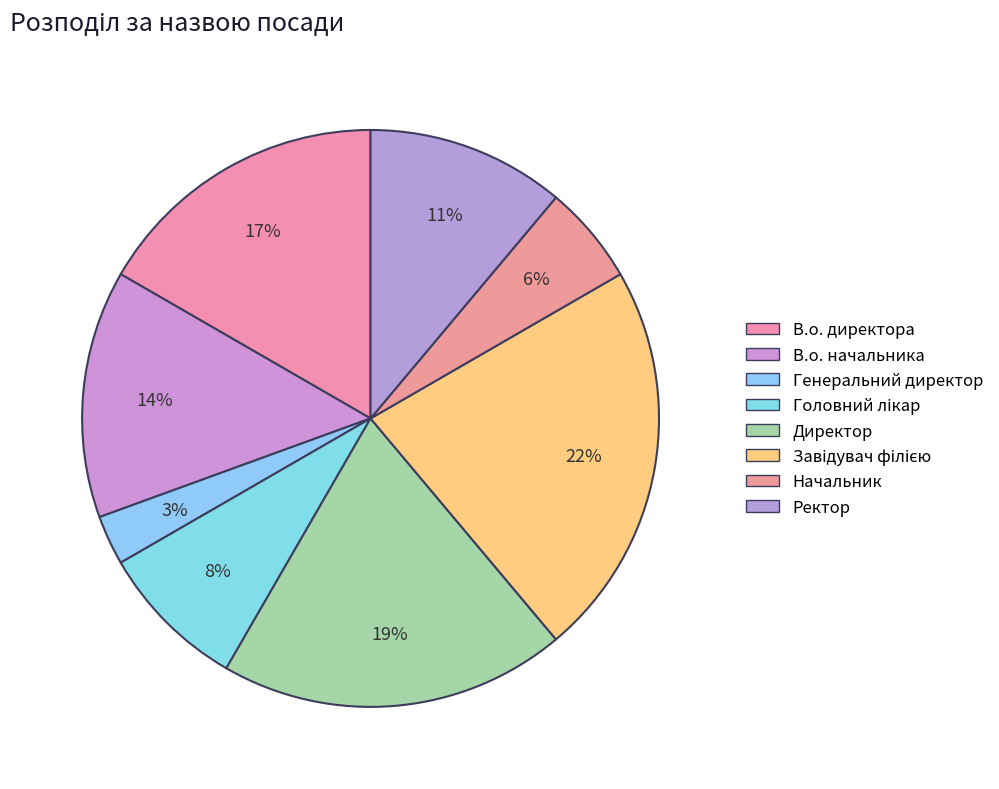

How many segments does this pie chart have?

8